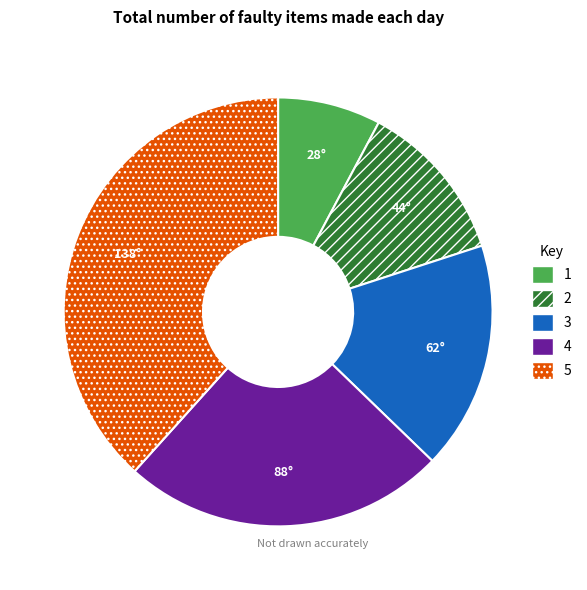

Rank the categories by value from highest to lowest.

5, 4, 3, 2, 1